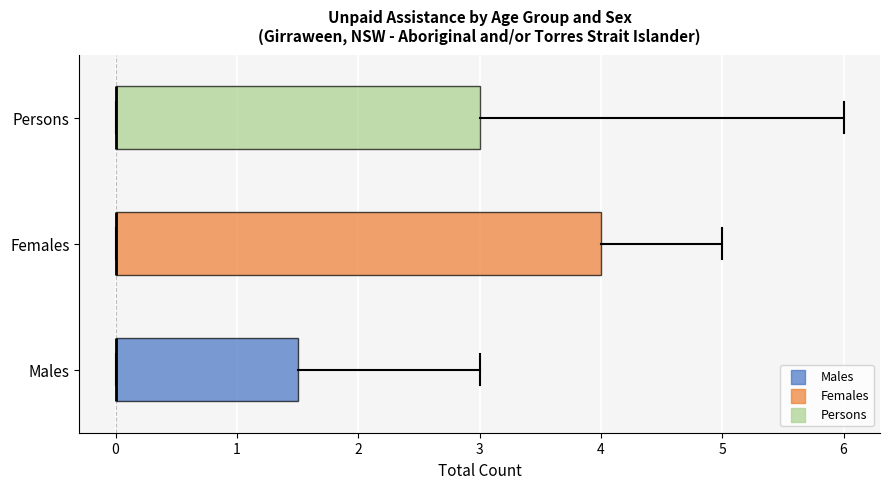

Where does the right whisker of the box for Females end on the x-axis? The values are not printed on the chart, so give them approximately, as read against the axis.

5.0